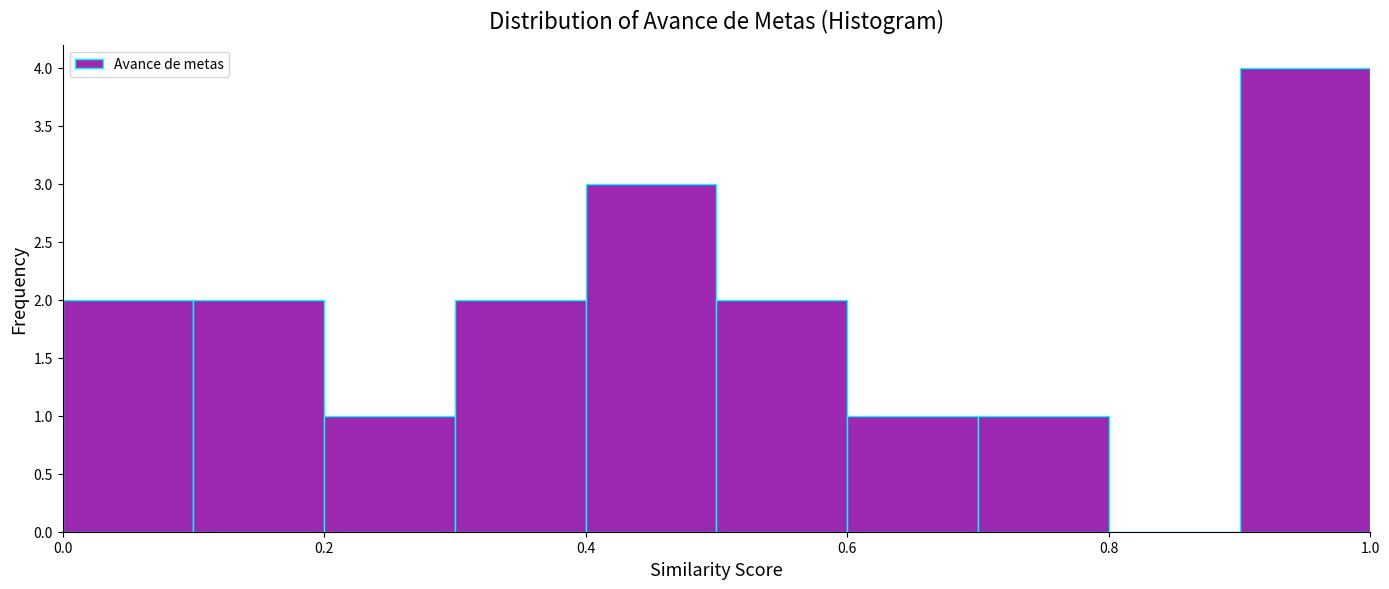

Reading left to right, transcribe this chart: for each bar, give the range it covers on the x-axis and its height. The values are not printed on the chart, so give them approximately, as read against the axis.

0.0 to 0.1: 2
0.1 to 0.2: 2
0.2 to 0.3: 1
0.3 to 0.4: 2
0.4 to 0.5: 3
0.5 to 0.6: 2
0.6 to 0.7: 1
0.7 to 0.8: 1
0.8 to 0.9: 0
0.9 to 1.0: 4